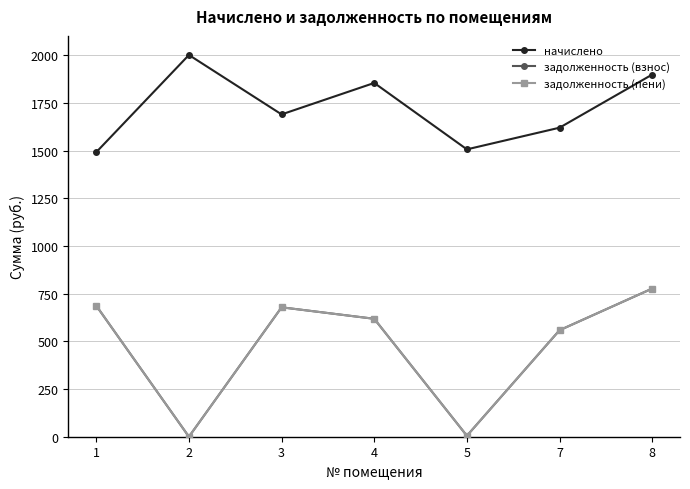

Reading left to right, transcribe all the data shown in this chart.

начислено: 1=1492.0	2=2001.6	3=1690.0	4=1855.0	5=1506.7	7=1620.4	8=1899.0
задолженность (взнос): 1=686.9	2=0.0	3=678.6	4=618.3	5=5.0	7=558.5	8=776.8
задолженность (пени): 1=686.9	2=0.0	3=678.6	4=618.3	5=5.0	7=558.5	8=776.8